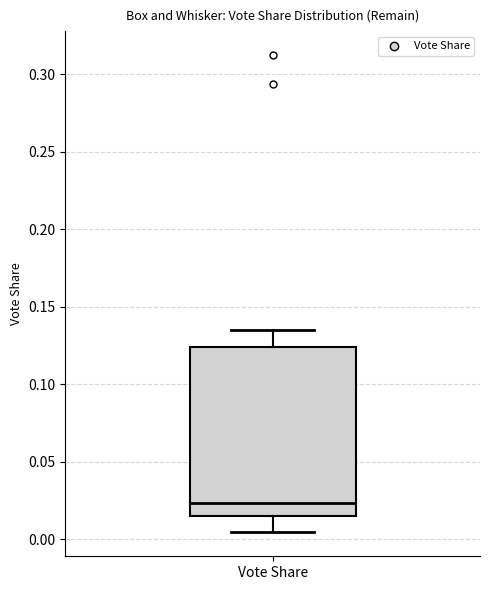

Where is the lower edge of the box for Vote Share on the y-axis? The values are not printed on the chart, so give them approximately, as read against the axis.

0.015